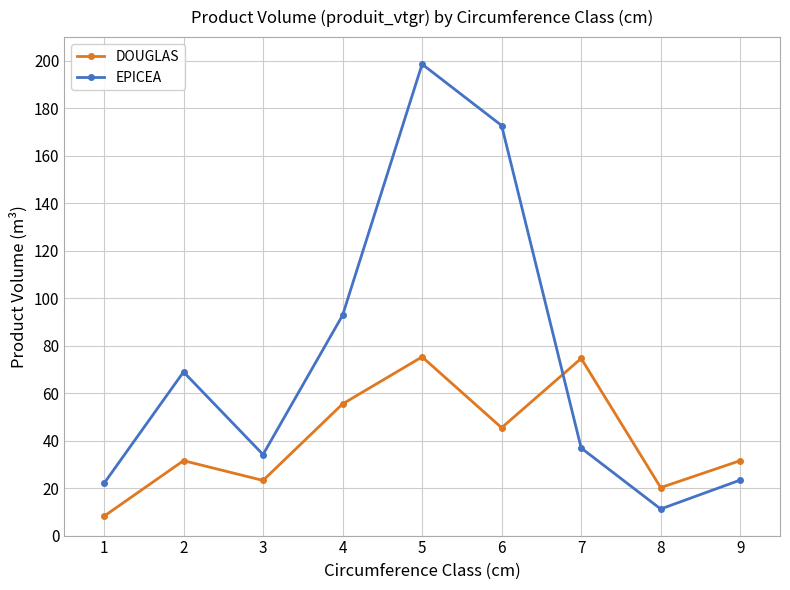

Which series ends up on top after the final intersection of EPICEA and DOUGLAS?

DOUGLAS